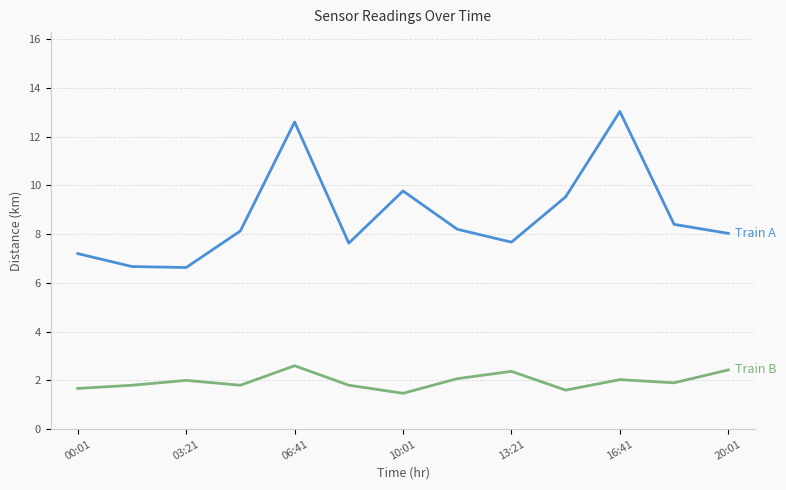

Does the chart have visible grid lines?

Yes